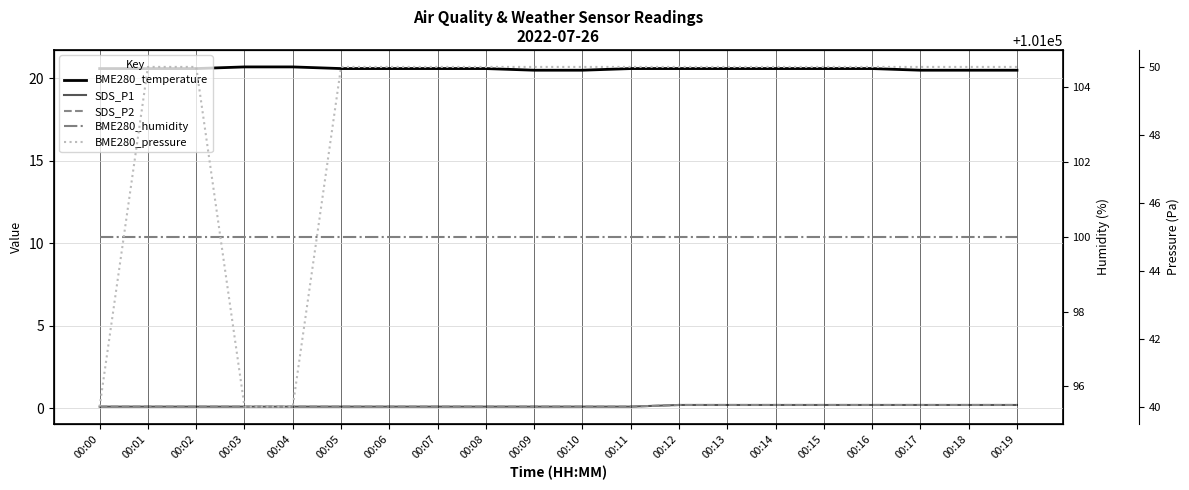

Which series has the largest total across all categories?

BME280_pressure